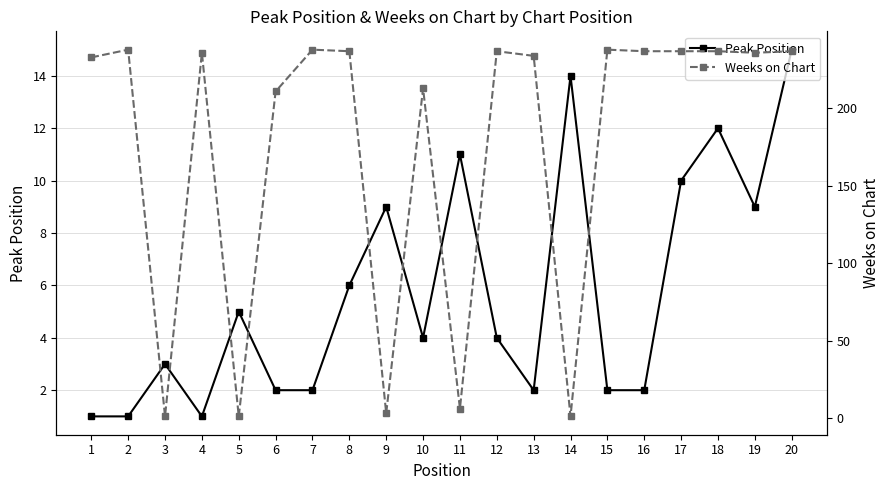

Where is the first local maximum for Peak Position?

3